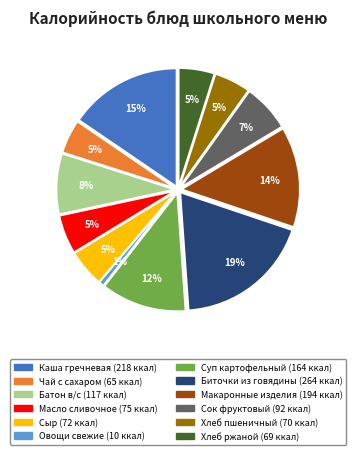

To the nearest percent, what portion does Батон в/с represent?

8%